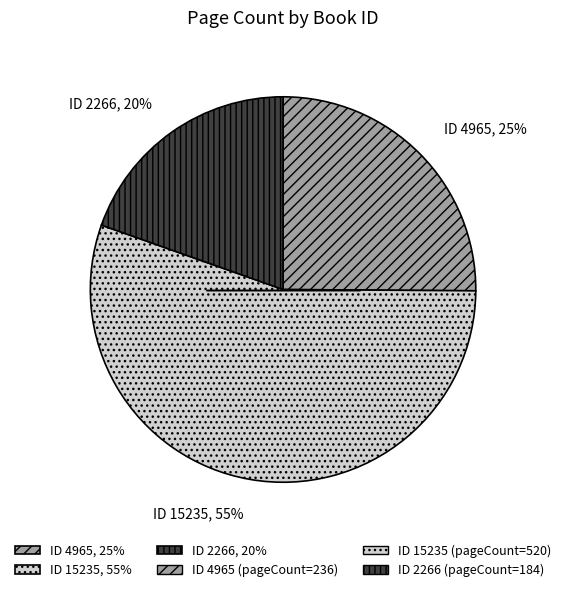

How many segments does this pie chart have?

3